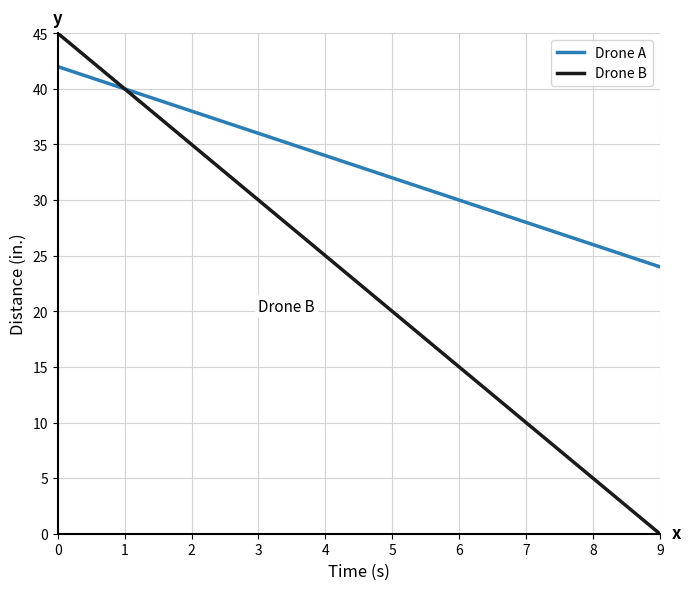

Is the value of Drone A at 9 greater than the value of Drone B at 5?

Yes